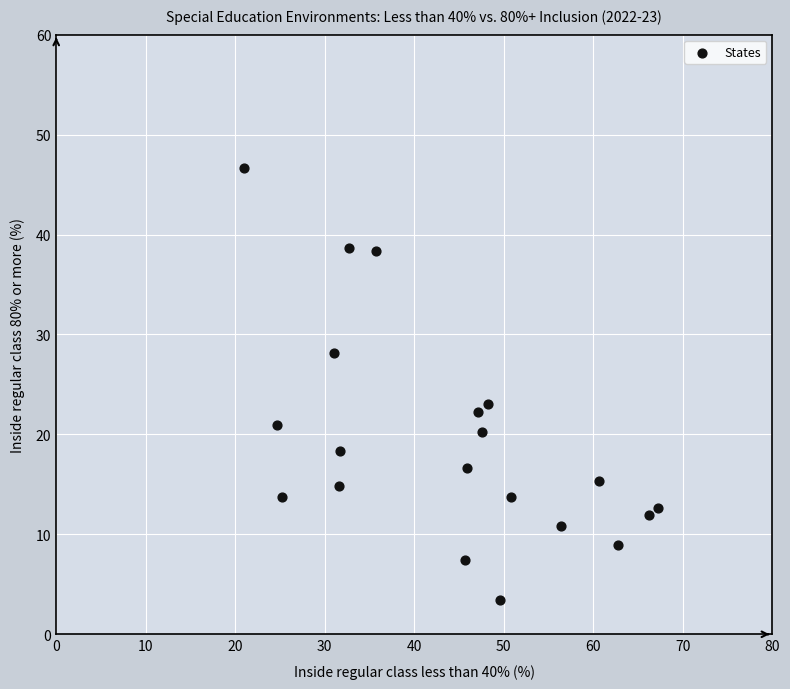

What is the range of Y values (max minus min)?

43.2